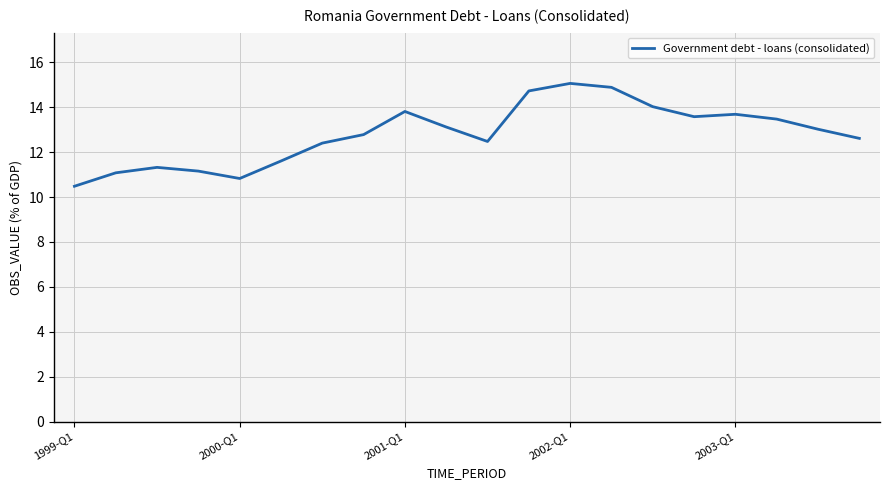

What is the greatest value displayed?

15.1